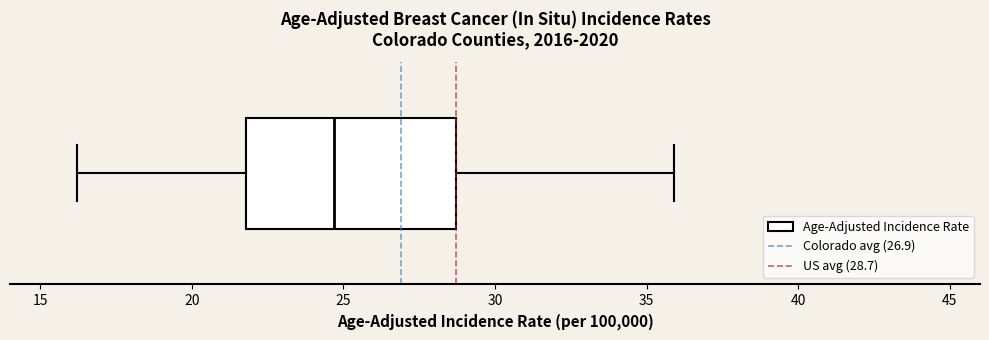

Read this box plot against the x-axis: the position of the median line, the range covered by the box, and the ends of both whiskers. The values are not printed on the chart, so give them approximately, as read against the axis.

median 24.5, box 22.0 to 28.5, whiskers 16.0 to 36.0